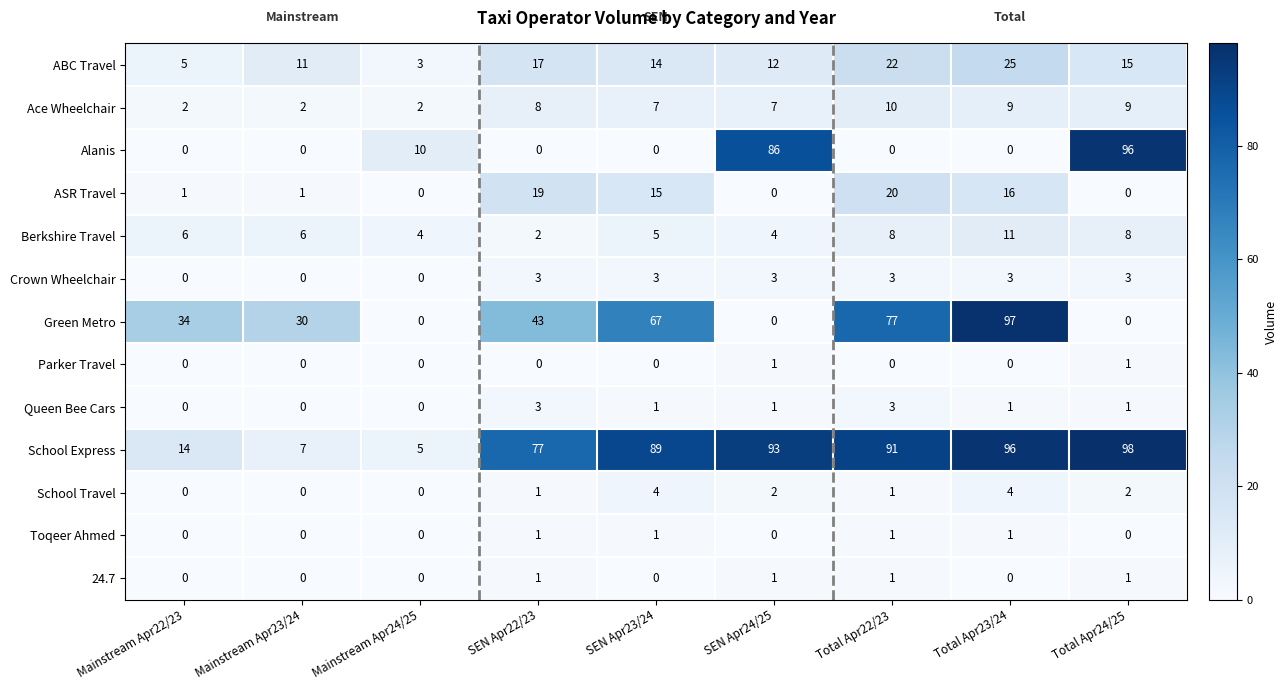

What is the average value of the Ace Wheelchair series?

6